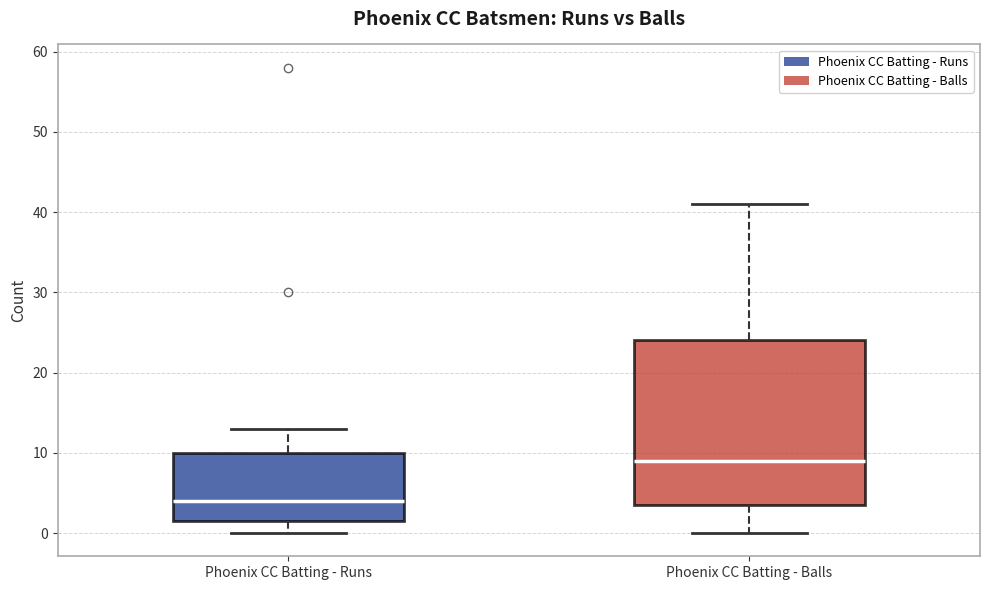

Which box's median line is the highest?

Phoenix CC Batting - Balls